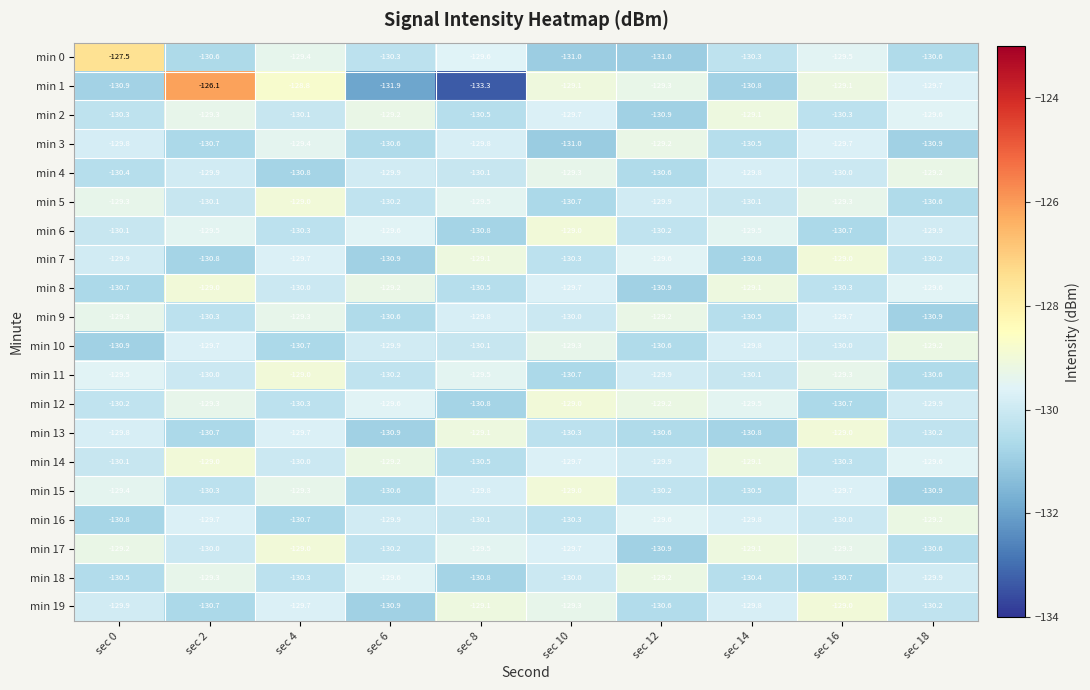

What is the sum of all min 0 values?

-1299.8